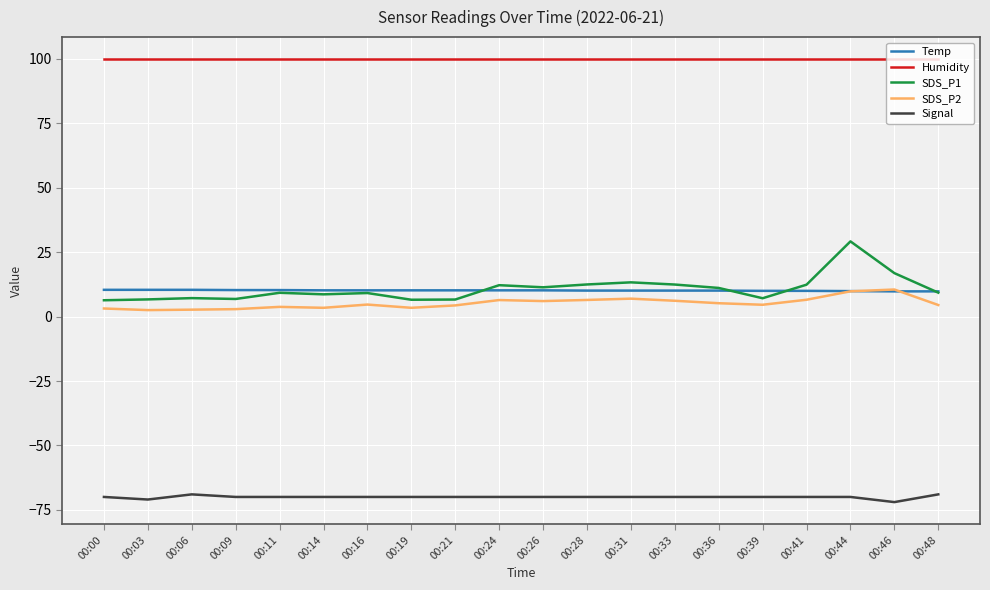

What is the minimum value shown in the chart?

-72.0